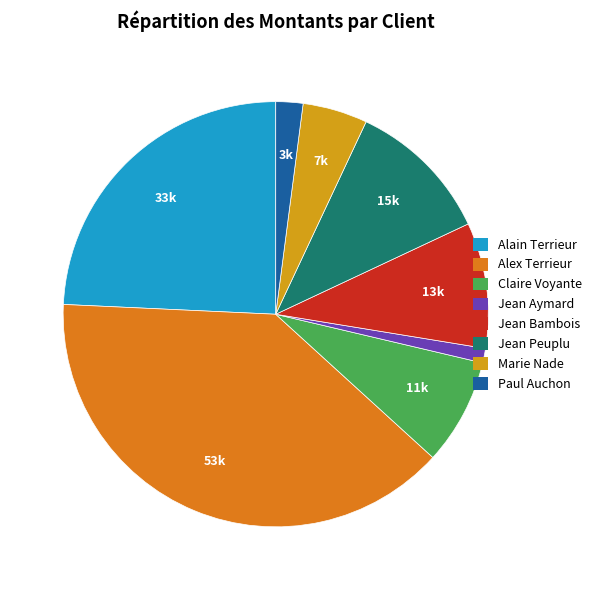

Is Claire Voyante the majority of the pie?

No